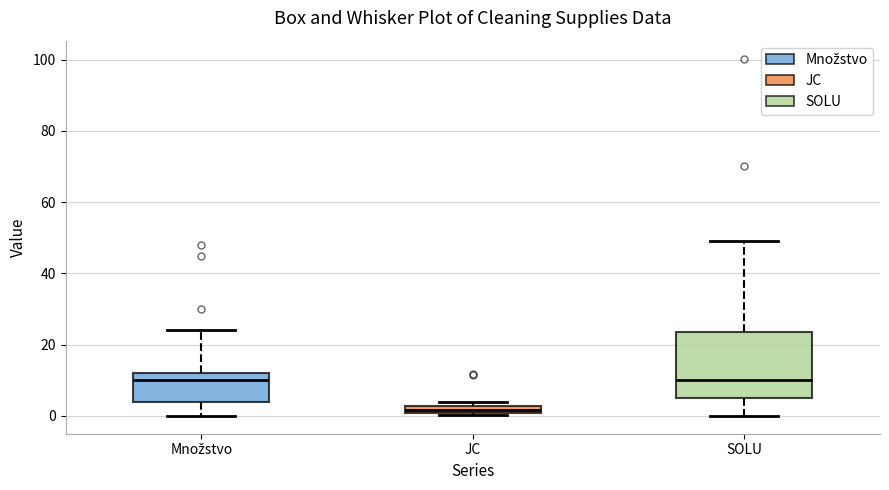

Which box's median line is the lowest?

JC